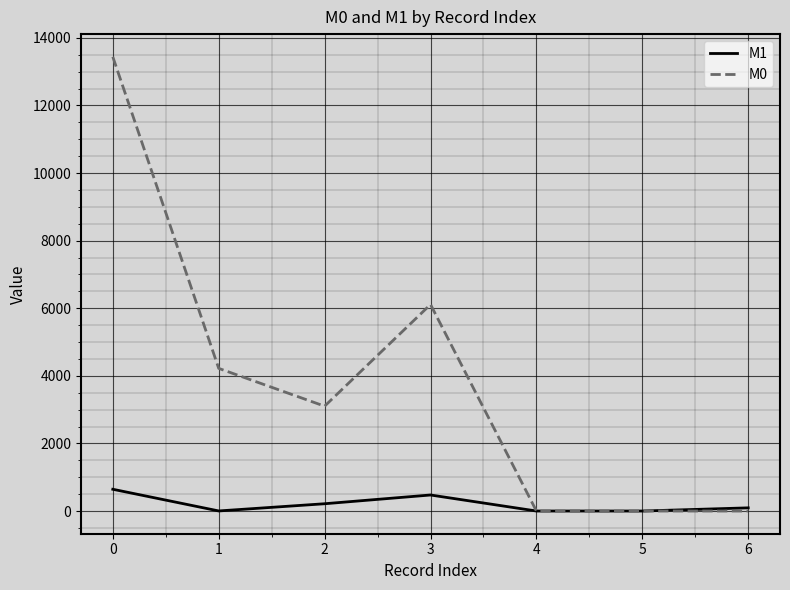

What is the approximate value of M0 at 0?

13437.5